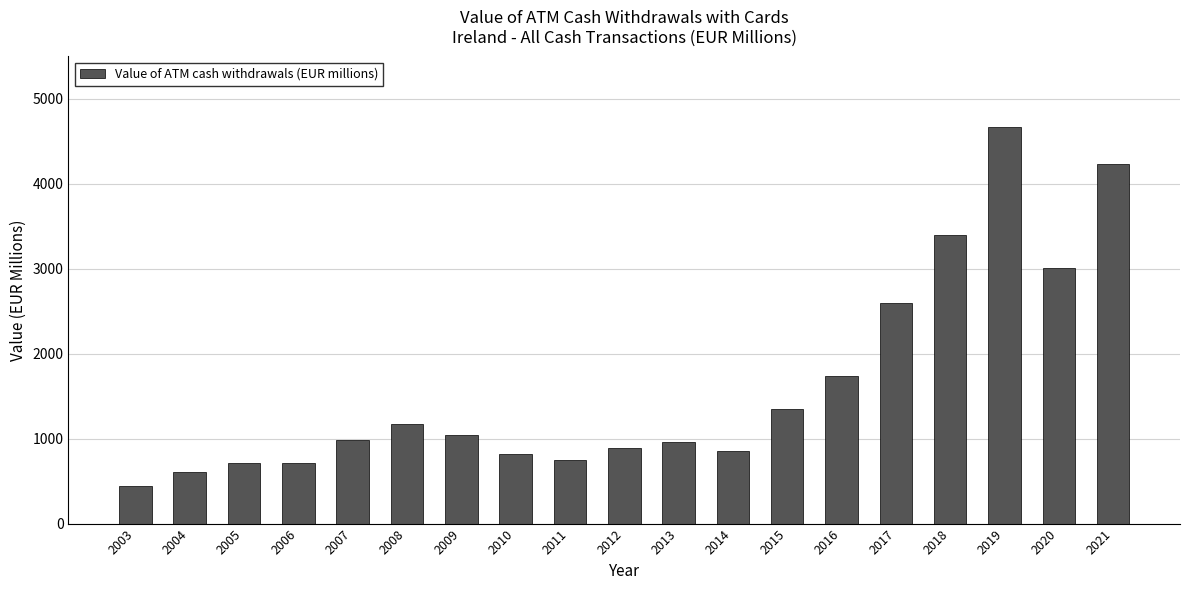

At which label is the value closest to 2553?

2017